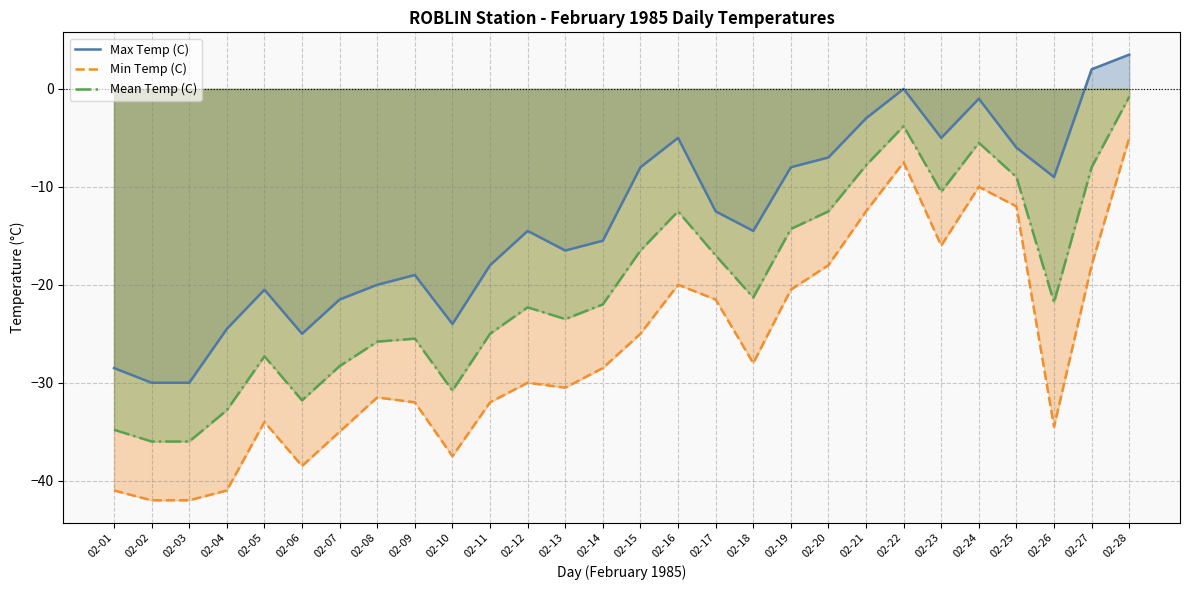

List the labels in order of Max Temp (C) value, smallest first.

02-02, 02-03, 02-01, 02-06, 02-04, 02-10, 02-07, 02-05, 02-08, 02-09, 02-11, 02-13, 02-14, 02-12, 02-18, 02-17, 02-26, 02-15, 02-19, 02-20, 02-25, 02-16, 02-23, 02-21, 02-24, 02-22, 02-27, 02-28